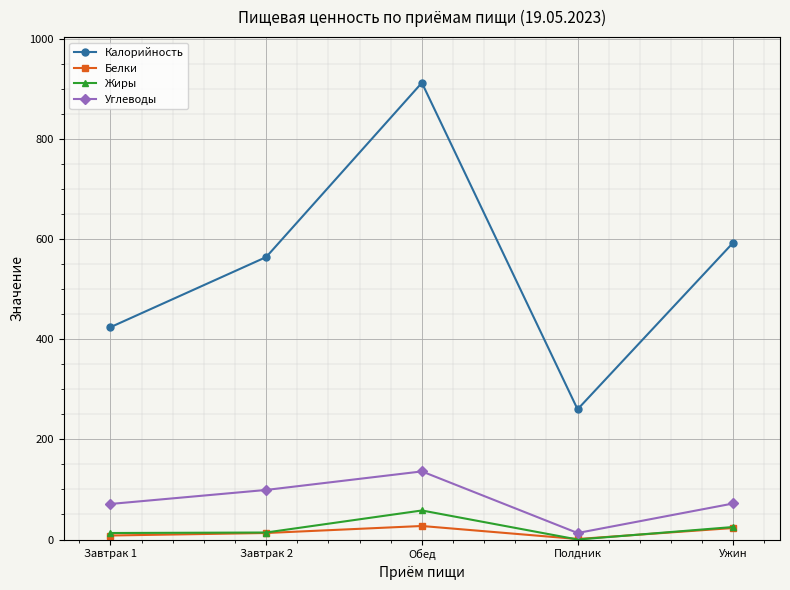

Is the value of Калорийность at Завтрак 2 greater than the value of Углеводы at Завтрак 1?

Yes